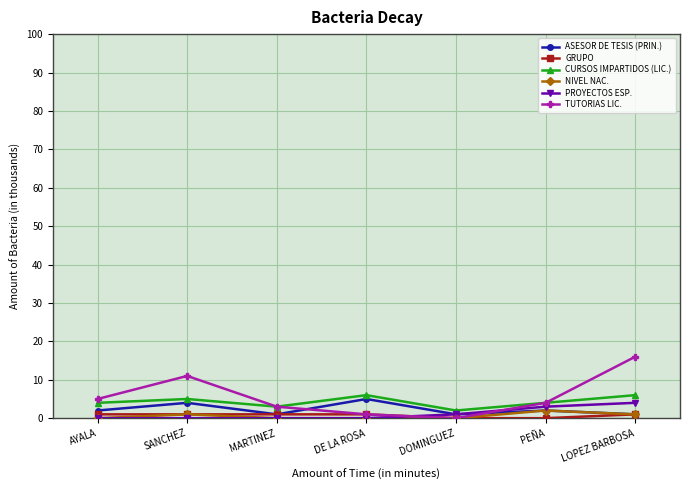

Is the value of TUTORIAS LIC. at SANCHEZ greater than the value of ASESOR DE TESIS (PRIN.) at DOMINGUEZ?

Yes